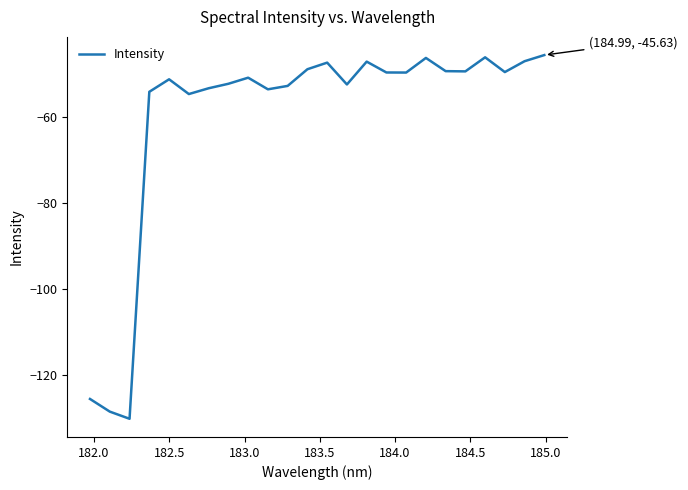

What is the greatest value displayed?

-45.6